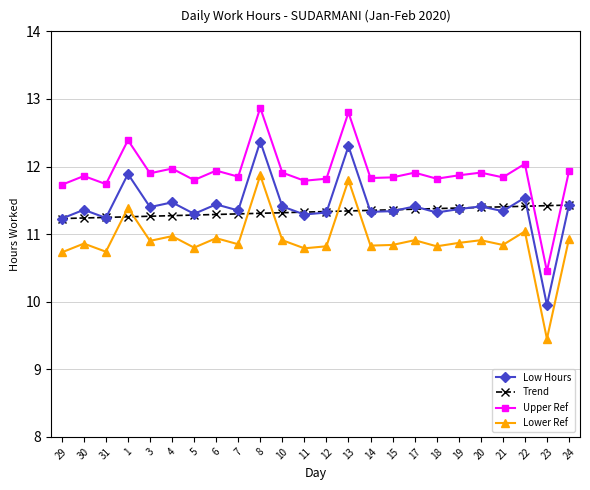

What is the difference between the maximum and minimum values in the Low Hours series?

2.4